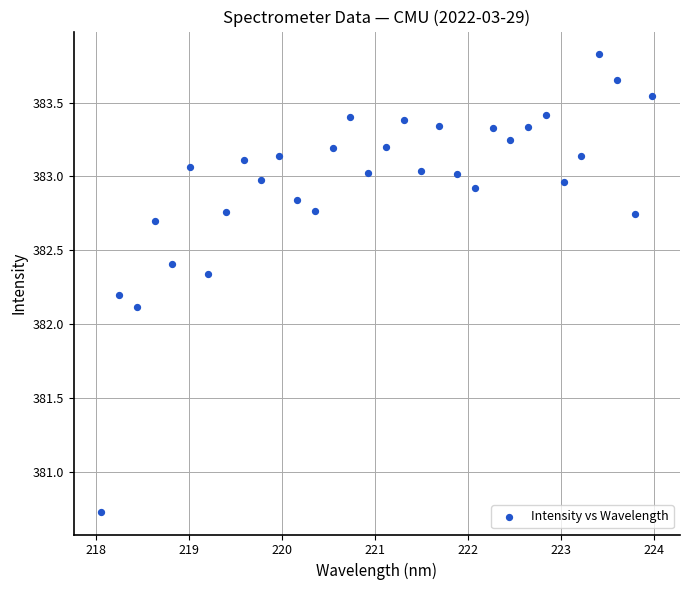

What is the range of Y values (max minus min)?

3.1